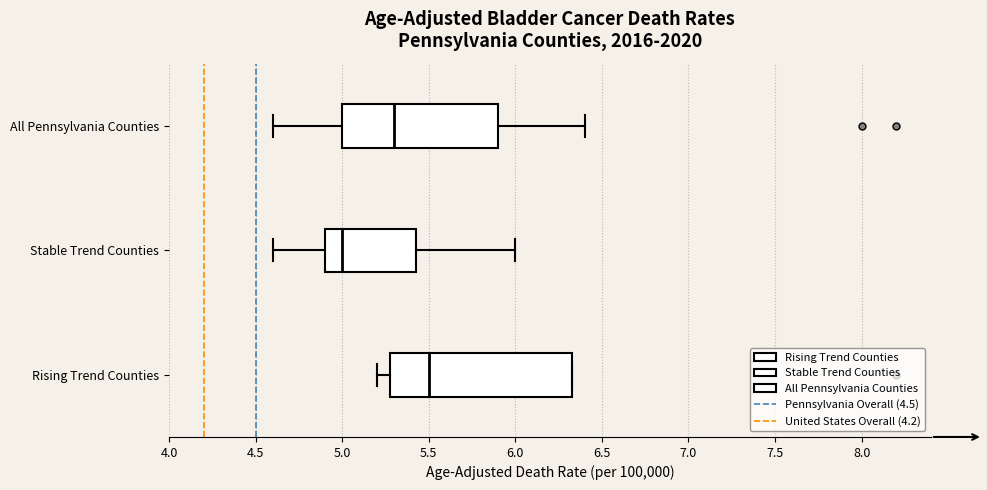

Reading bottom to top, read every box against the x-axis: the position of its median line, the range the box covers, and the ends of its whiskers. The values are not printed on the chart, so give them approximately, as read against the axis.

Rising Trend Counties: median 5.50, box 5.30 to 6.35, whiskers 5.20 to 6.35
Stable Trend Counties: median 5.00, box 4.90 to 5.45, whiskers 4.60 to 6.00
All Pennsylvania Counties: median 5.30, box 5.00 to 5.90, whiskers 4.60 to 6.40